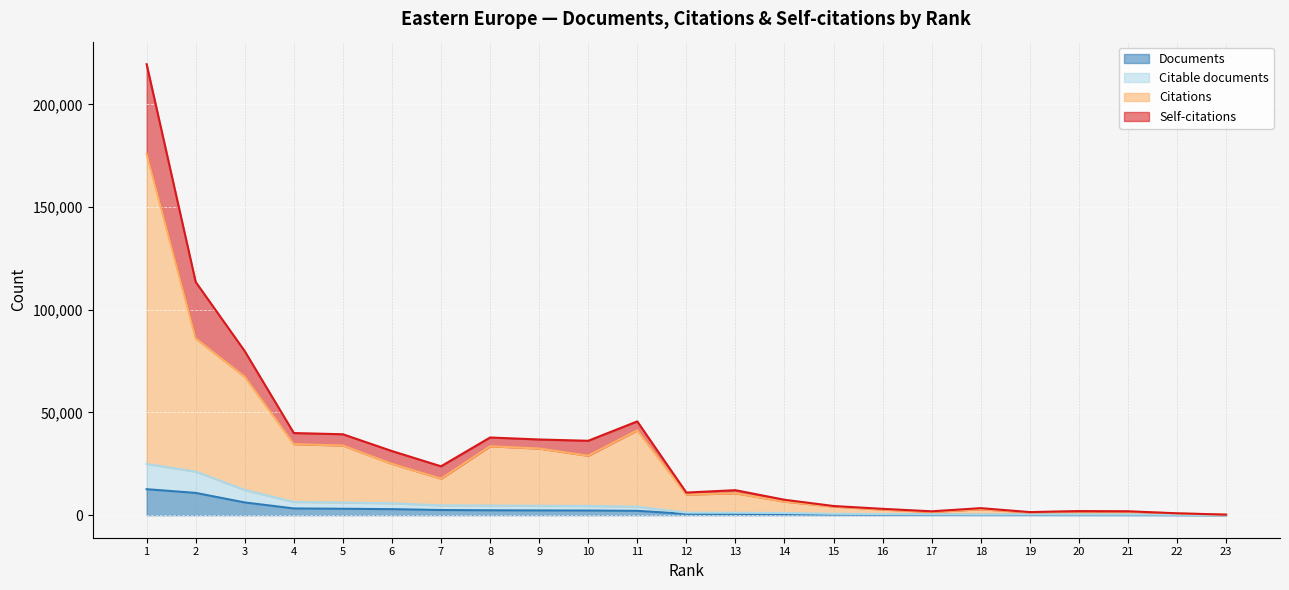

Reading left to right, list all the values displayed in this chart.

Documents: 12648	10838	6190	3271	3113	2929	2506	2379	2305	2259	2111	630	597	549	336	288	196	165	164	143	138	87	25
Citable documents: 24928	21216	12262	6449	6149	5805	4775	4669	4548	4490	4134	1240	1181	1076	663	571	389	320	326	283	272	171	49
Citations: 175926	86048	67410	34598	33913	24989	17761	33555	32448	28945	41328	10021	10677	6608	4209	2749	1595	2892	1353	1837	1745	857	255
Self-citations: 219585	113567	79854	39991	39399	31225	23798	37822	36854	36224	45661	11008	12172	7508	4462	3090	1883	3425	1503	1989	1896	912	268